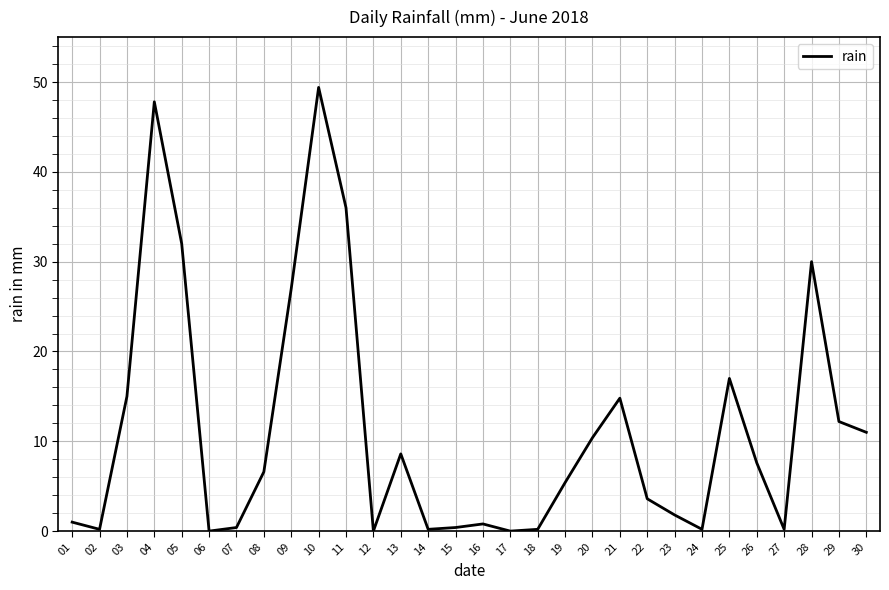

Between 15 and 26, which is larger?

26